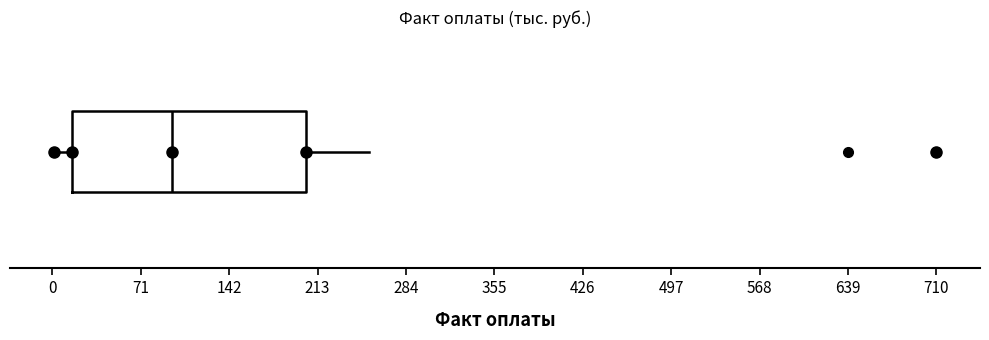

Read this box plot against the x-axis: the position of the median line, the range covered by the box, and the ends of both whiskers. The values are not printed on the chart, so give them approximately, as read against the axis.

median 100, box 20 to 200, whiskers 0 to 250